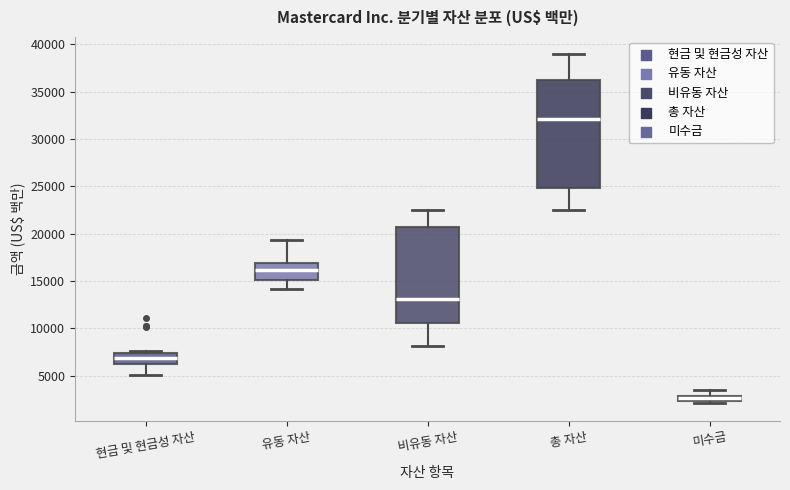

Comparing the boxes themselves (not the whiskers), which one is the tallest?

총 자산